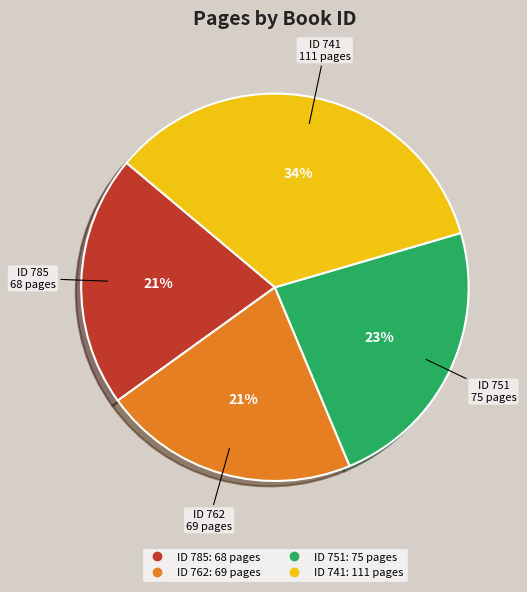

To the nearest percent, what is the difference between the largest and smallest slice percentages?

13%